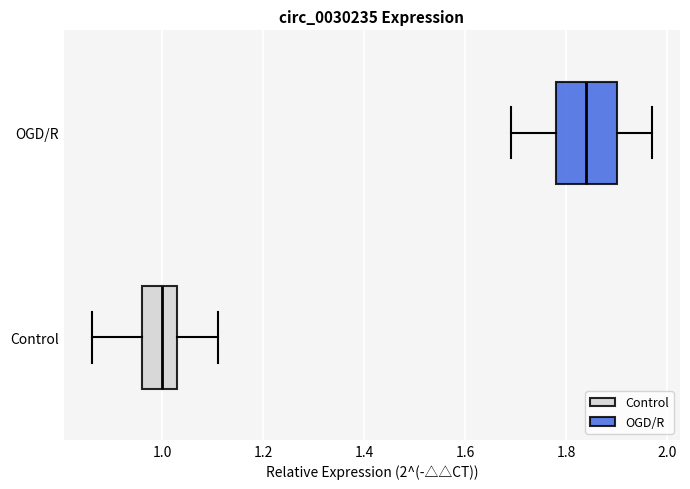

Reading bottom to top, transcribe this box plot: for each box, give where its median line is, the range the box spans, and where its two whiskers end, as read against the x-axis. The values are not printed on the chart, so give them approximately, as read against the axis.

Control: median 1.00, box 0.96 to 1.04, whiskers 0.86 to 1.12
OGD/R: median 1.84, box 1.78 to 1.90, whiskers 1.70 to 1.98